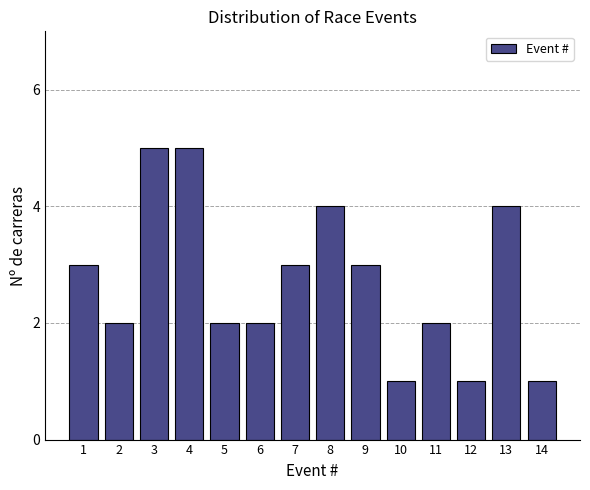

Reading left to right, what are all the values shown in this chart?

3	2	5	5	2	2	3	4	3	1	2	1	4	1